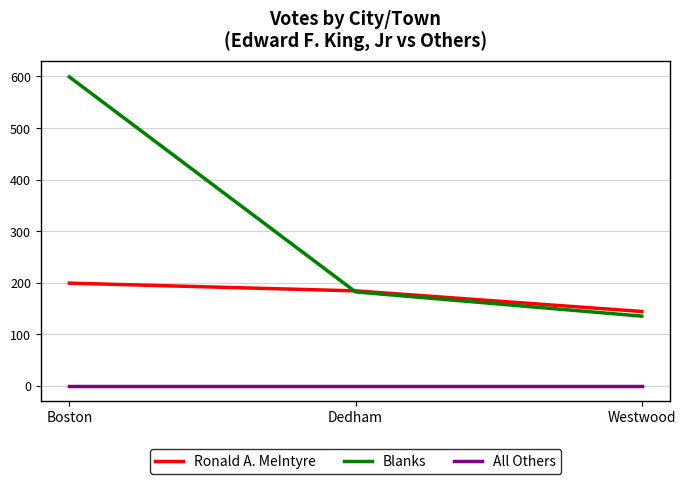

Is it true that Blanks equals 182 at Dedham?

True